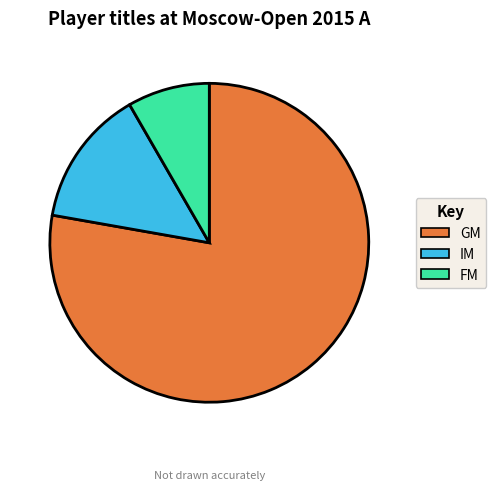

Combined, do IM and GM account for over 50%?

Yes